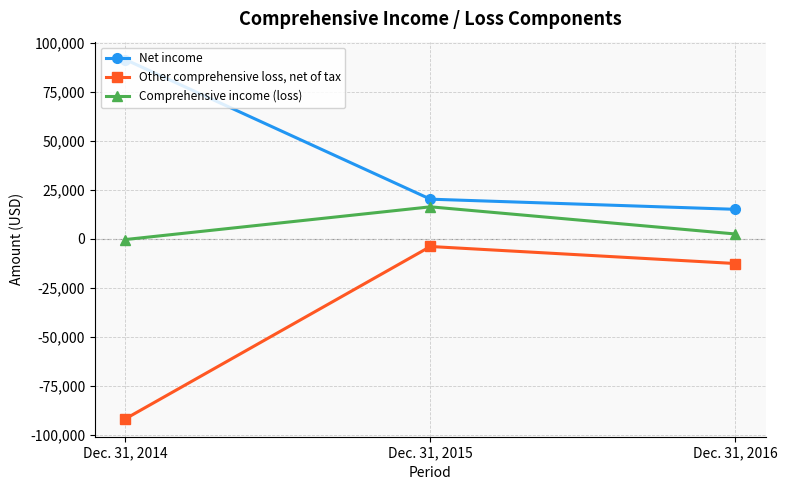

At which label does Other comprehensive loss, net of tax first exceed -12565?

Dec. 31, 2015